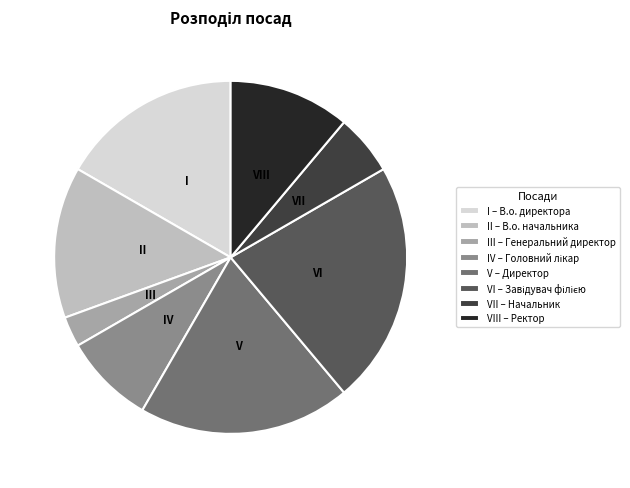

Does any single category account for the majority?

No